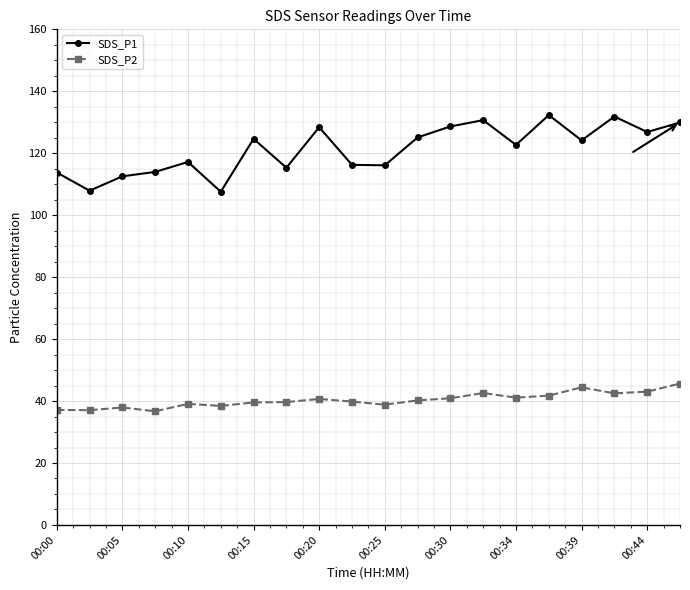

How many lines are shown in the chart?

2